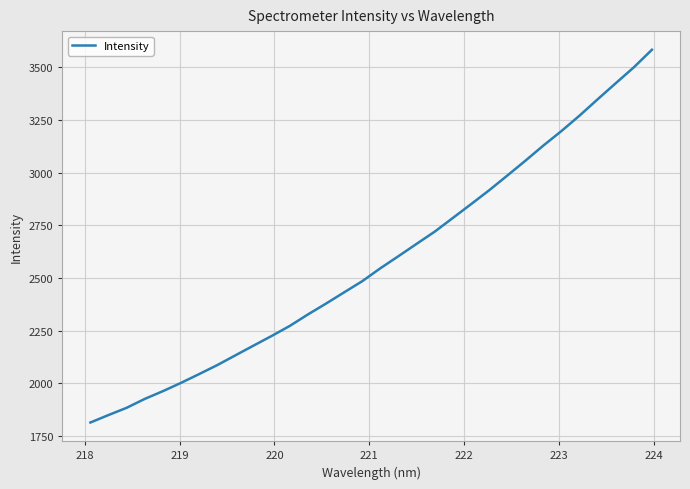

What is the maximum value shown in the chart?

3582.6